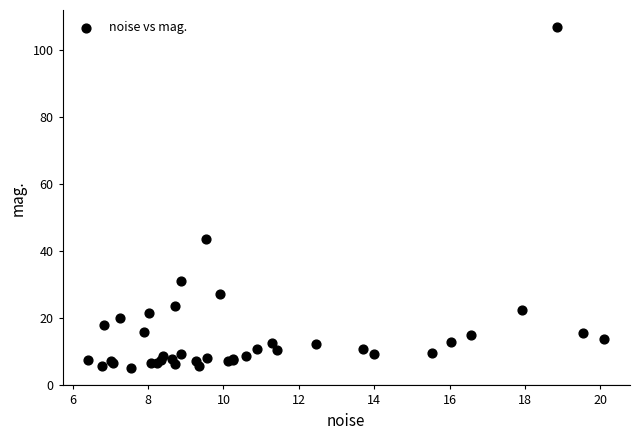

What Y value in the scatter plot is closest to 55?

43.7